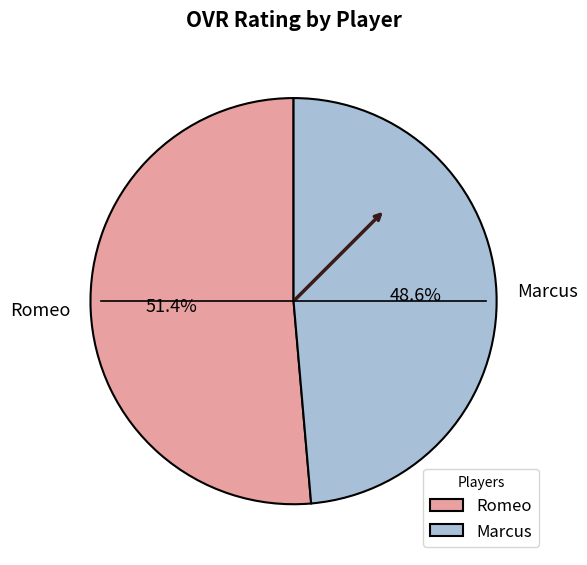

Count the number of slices in the pie.

2